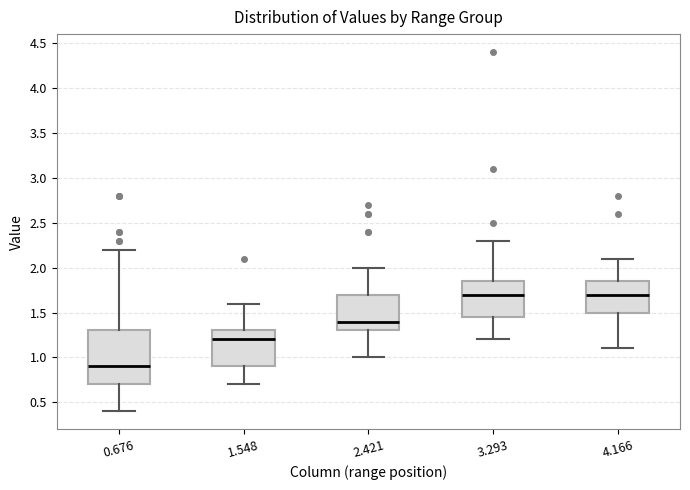

Reading left to right, transcribe this box plot: for each box, give where its median line is, the range the box spans, and where its two whiskers end, as read against the y-axis. The values are not printed on the chart, so give them approximately, as read against the axis.

0.676: median 0.90, box 0.70 to 1.30, whiskers 0.40 to 2.20
1.548: median 1.20, box 0.90 to 1.30, whiskers 0.70 to 1.60
2.421: median 1.40, box 1.30 to 1.70, whiskers 1.00 to 2.00
3.293: median 1.70, box 1.45 to 1.85, whiskers 1.20 to 2.30
4.166: median 1.70, box 1.50 to 1.85, whiskers 1.10 to 2.10